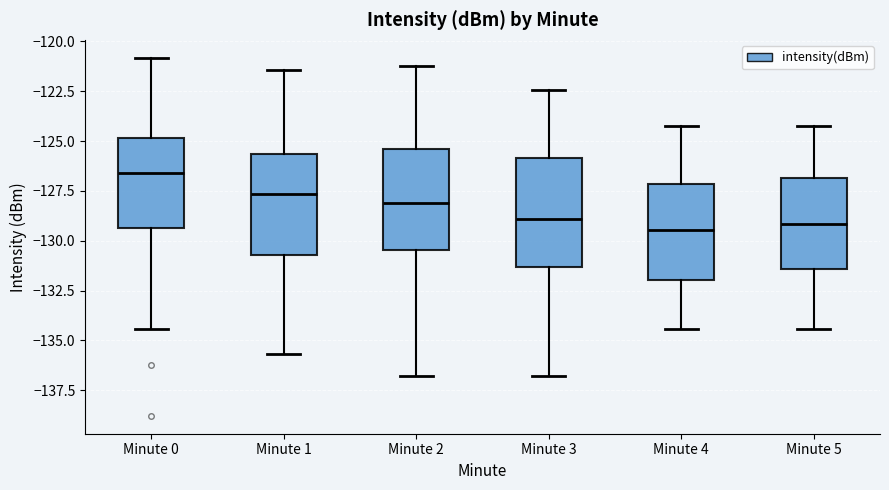

Where does the median line of the box for Minute 4 sit on the y-axis? The values are not printed on the chart, so give them approximately, as read against the axis.

-129.5